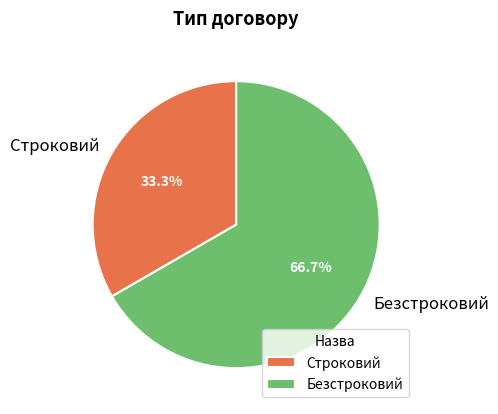

Rank the categories by value from highest to lowest.

Безстроковий, Строковий